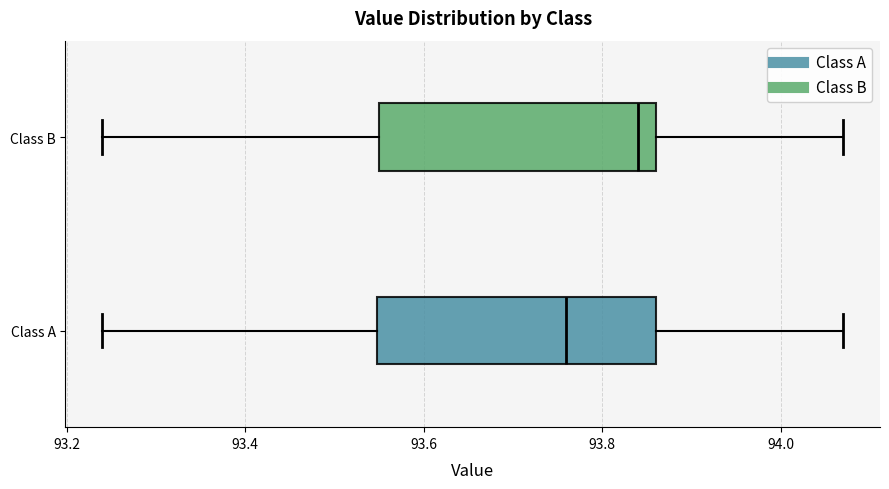

Where is the left edge of the box for Class B on the x-axis? The values are not printed on the chart, so give them approximately, as read against the axis.

93.56